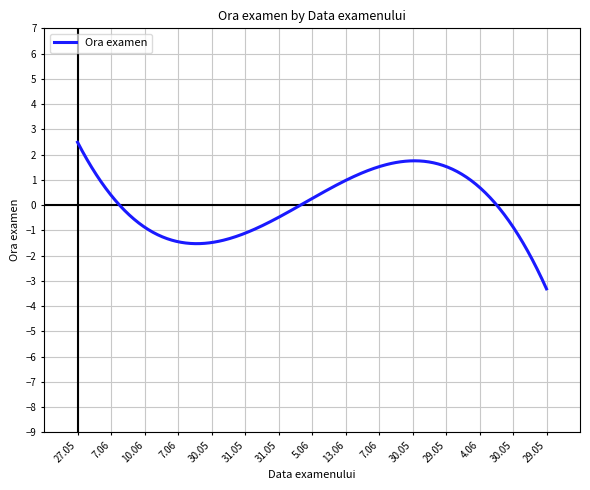

What is the minimum value shown in the chart?

-3.3